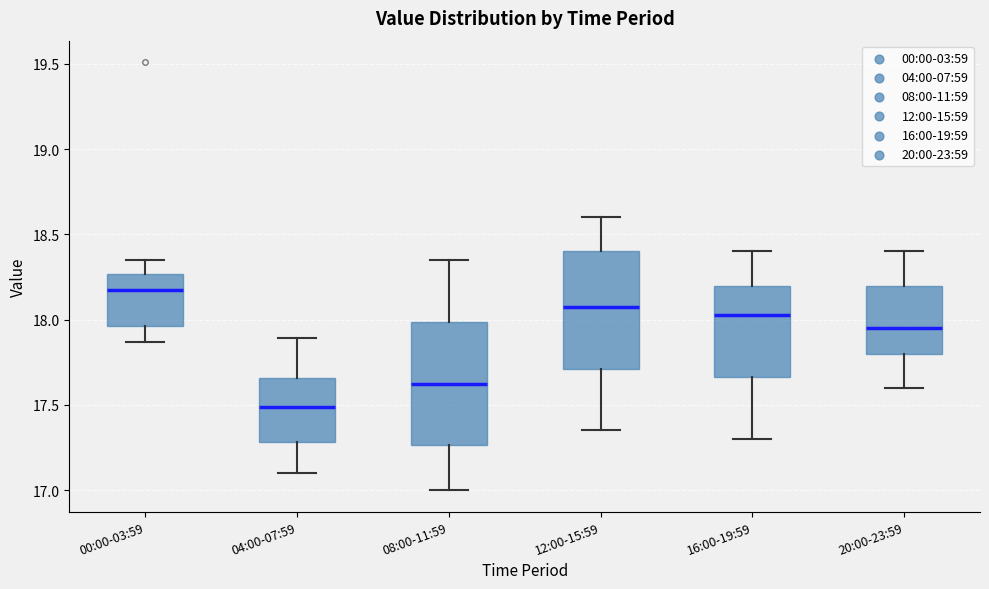

Reading left to right, read every box against the y-axis: the position of its median line, the range the box covers, and the ends of its whiskers. The values are not printed on the chart, so give them approximately, as read against the axis.

00:00-03:59: median 18.20, box 17.95 to 18.25, whiskers 17.85 to 18.35
04:00-07:59: median 17.50, box 17.30 to 17.65, whiskers 17.10 to 17.90
08:00-11:59: median 17.65, box 17.25 to 18.00, whiskers 17.00 to 18.35
12:00-15:59: median 18.10, box 17.70 to 18.40, whiskers 17.35 to 18.60
16:00-19:59: median 18.05, box 17.65 to 18.20, whiskers 17.30 to 18.40
20:00-23:59: median 17.95, box 17.80 to 18.20, whiskers 17.60 to 18.40